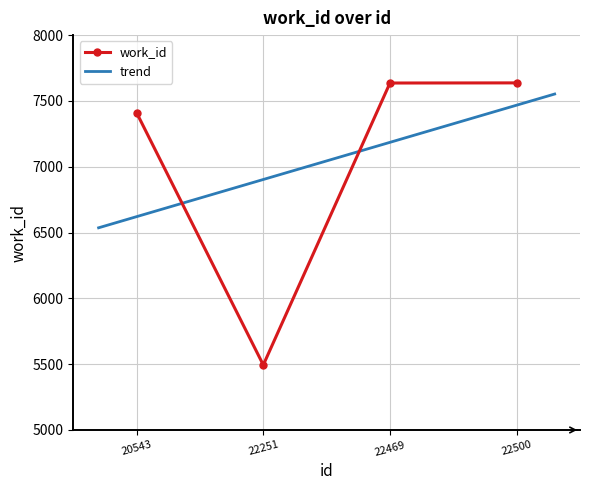

Approximately how many times larger is the value at 22500 compared to 20543?

1.0